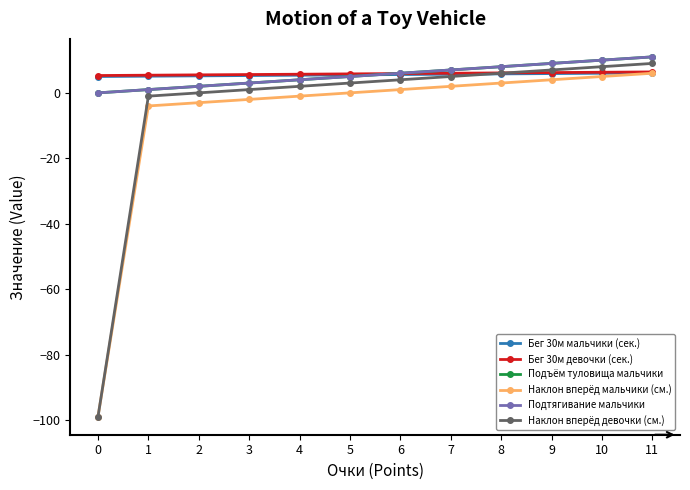

Does the chart have visible grid lines?

No